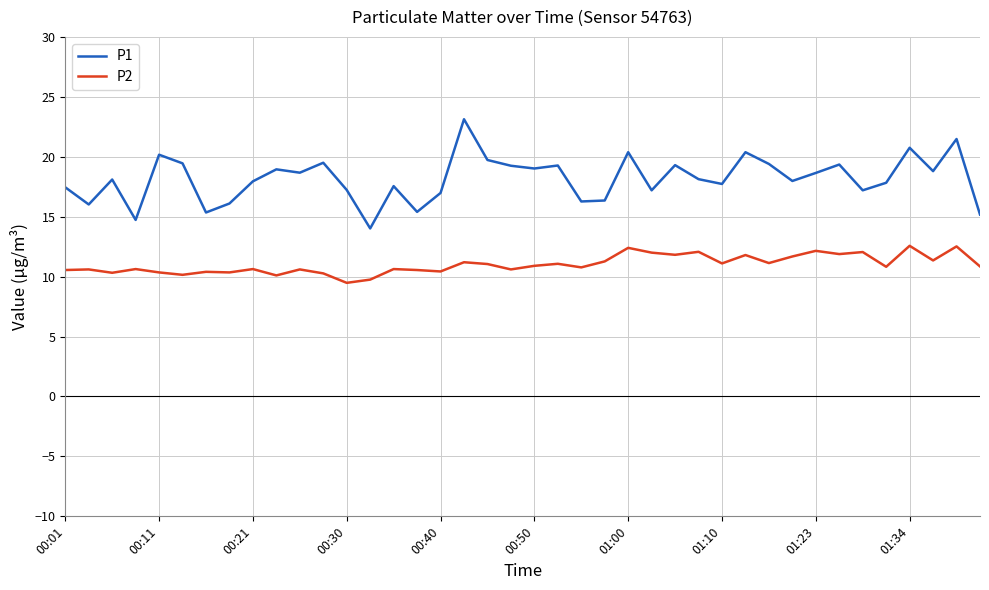

How many series are shown in this chart?

2